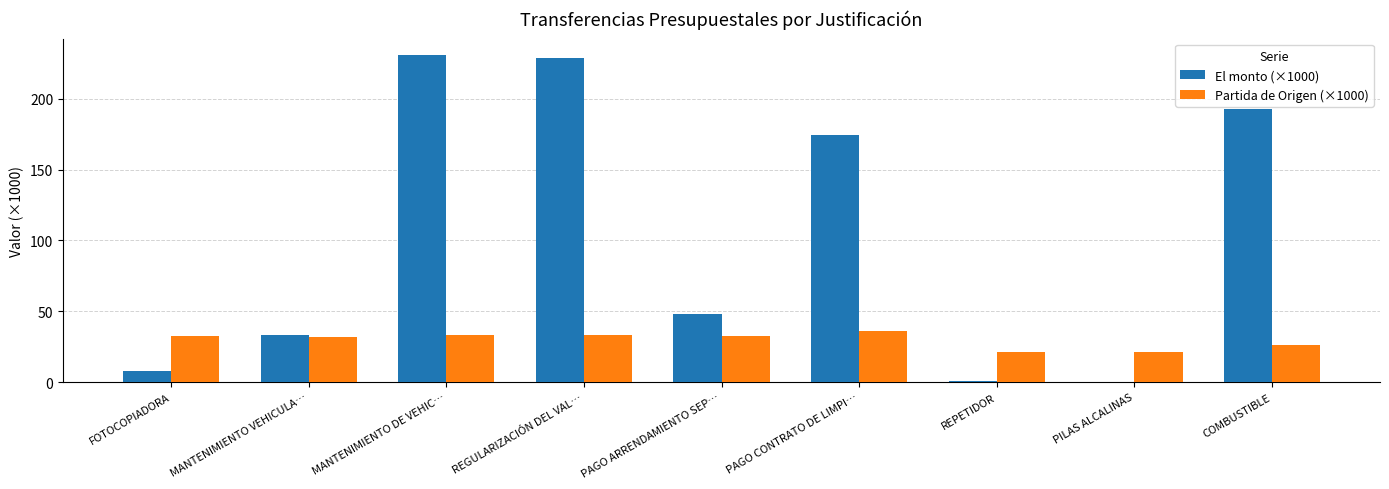

Does the chart contain stacked bars?

No